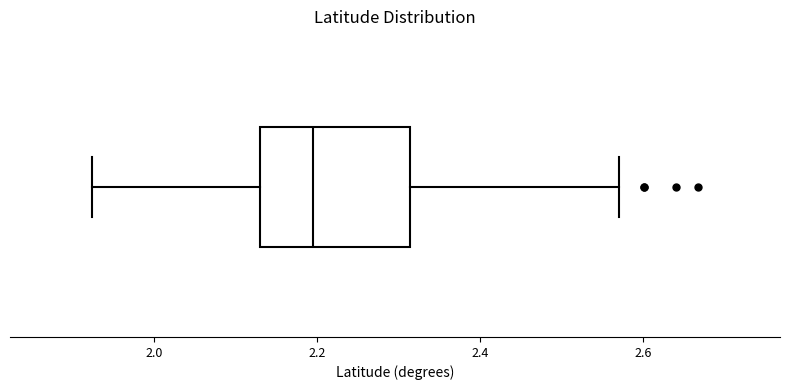

Where does the median line of the box sit on the x-axis? The values are not printed on the chart, so give them approximately, as read against the axis.

2.20